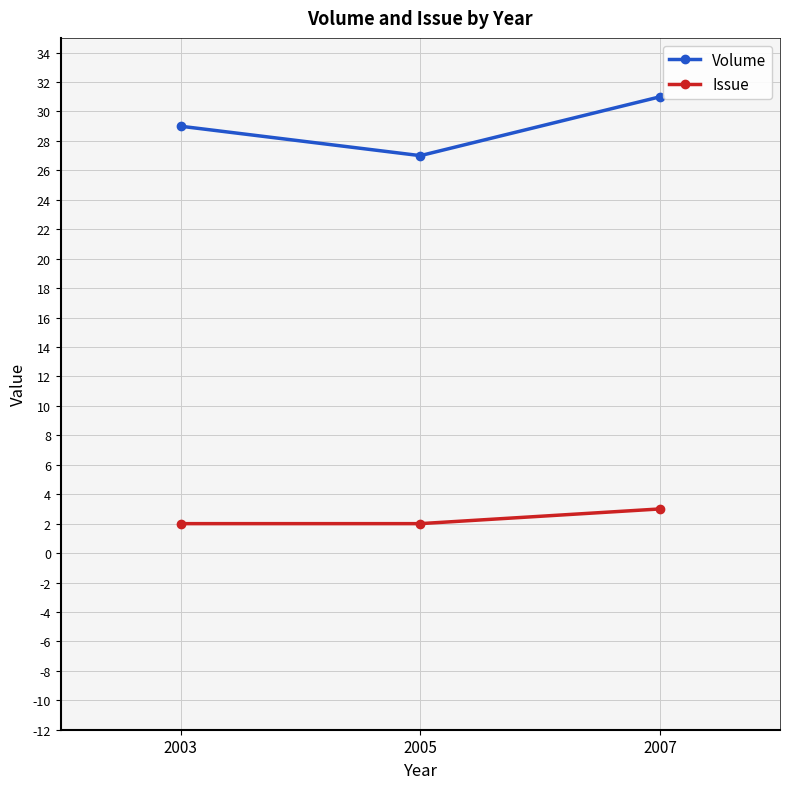

What is the maximum value for Volume?

31